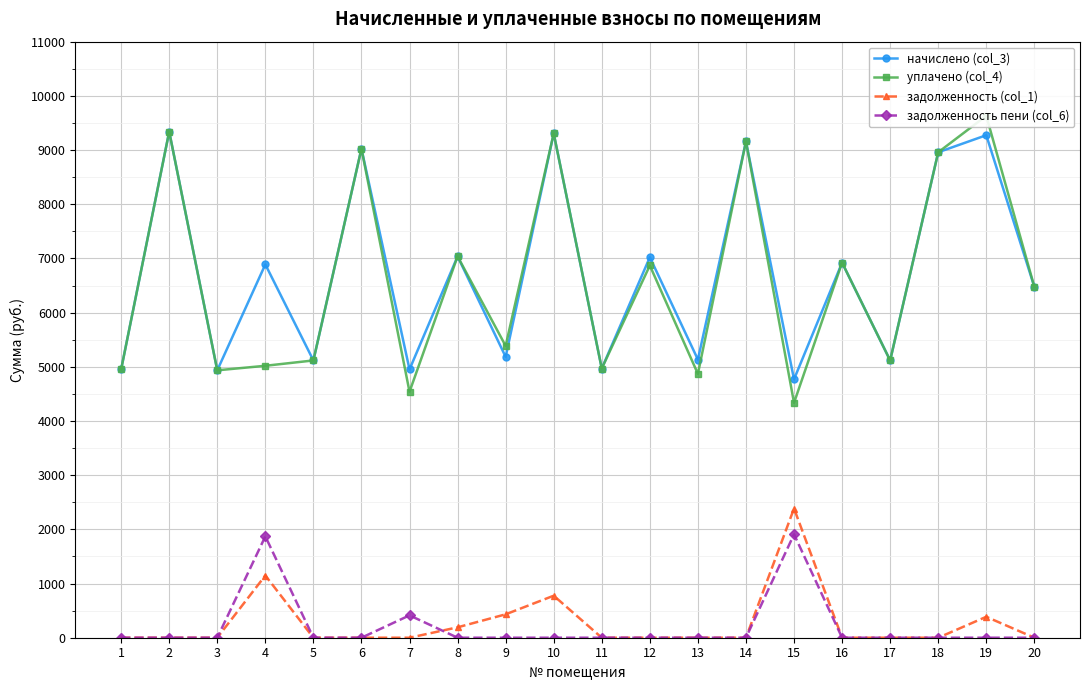

List the labels in order of начислено (col_3) value, largest first.

2, 10, 19, 14, 6, 18, 8, 12, 16, 4, 20, 9, 13, 5, 17, 11, 1, 7, 3, 15